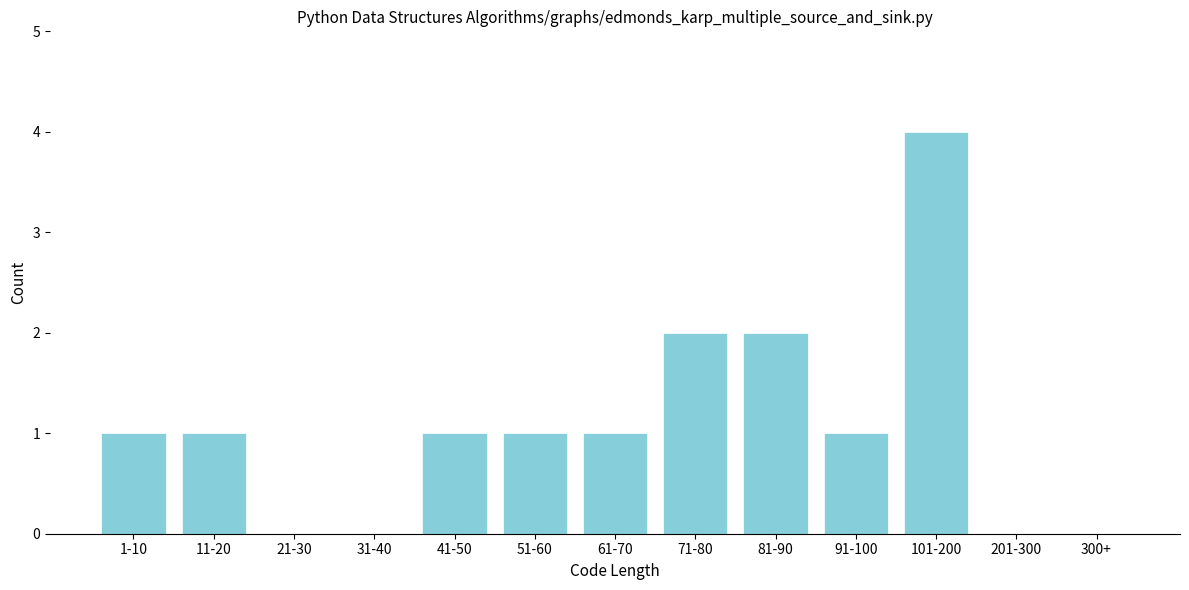

Reading left to right, list all the values displayed in this chart.

1-10=1	11-20=1	21-30=0	31-40=0	41-50=1	51-60=1	61-70=1	71-80=2	81-90=2	91-100=1	101-200=4	201-300=0	300+=0